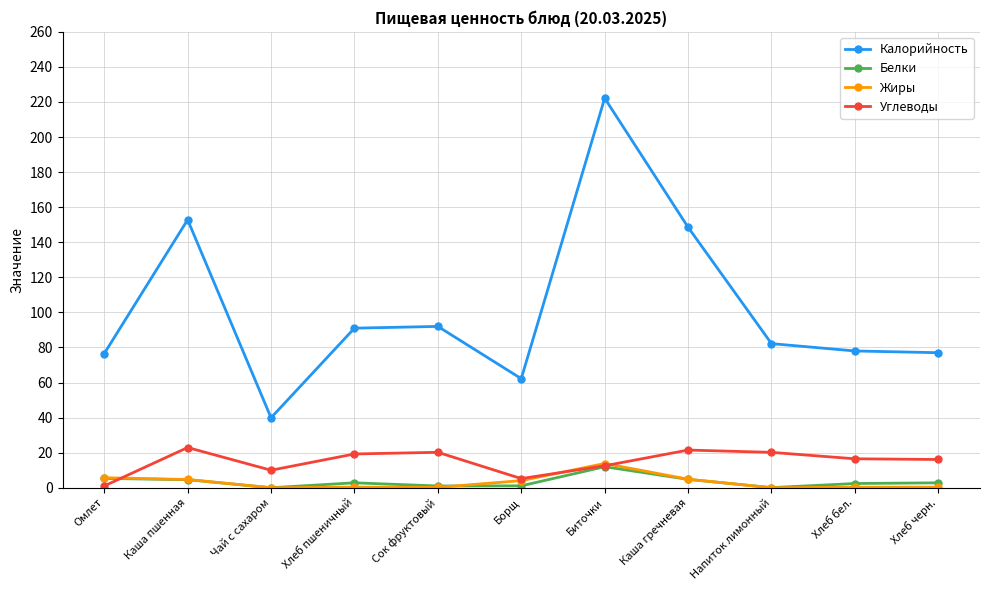

Is it true that Углеводы equals 5.2 at Борщ?

True